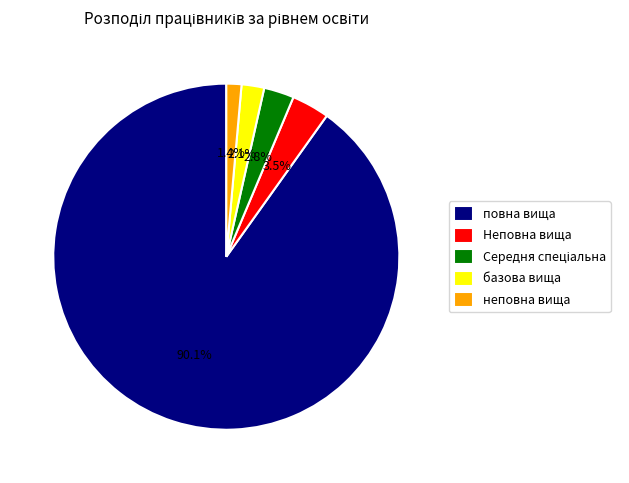

Which slice is the largest?

повна вища